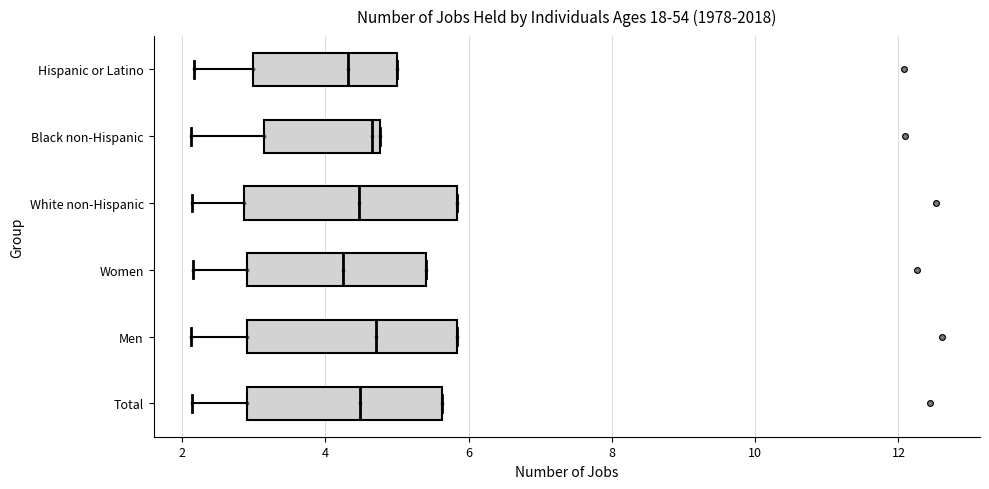

Where is the left edge of the box for Hispanic or Latino on the x-axis? The values are not printed on the chart, so give them approximately, as read against the axis.

3.0